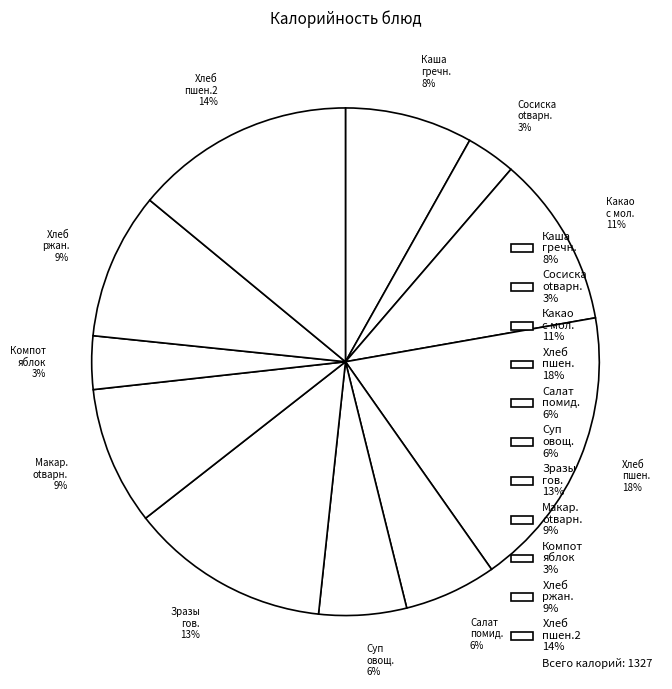

What is the ratio of the value at Хлеб пшен. 18% to the value at Какао с мол. 11%?

1.6